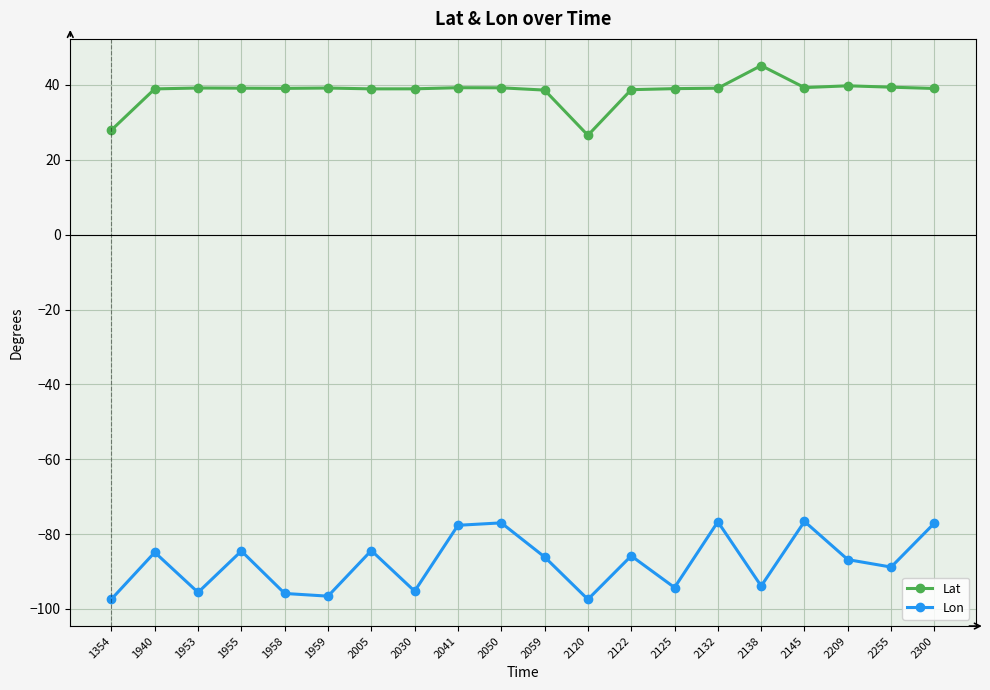

Is it true that Lon equals -95.8 at 1958?

True